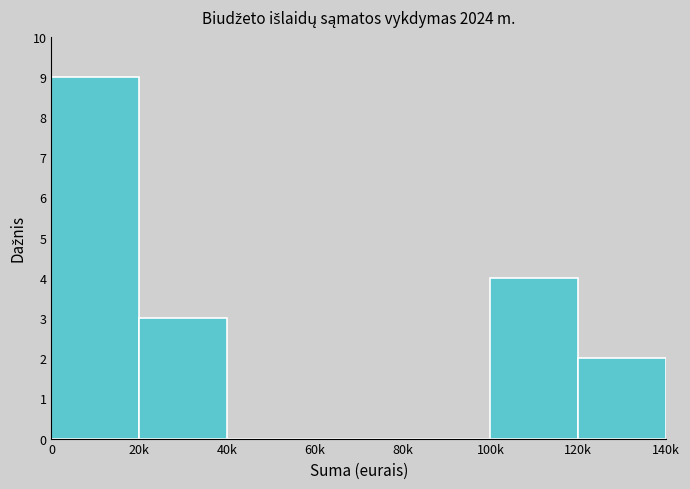

Reading left to right, list all the values displayed in this chart.

0=9	20k=3	40k=0	60k=0	80k=0	100k=4	120k=2